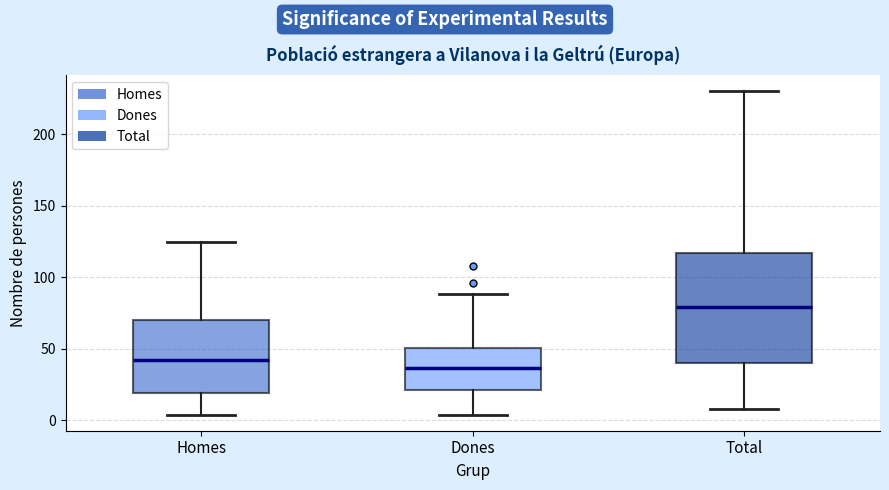

Reading left to right, read every box against the y-axis: the position of its median line, the range the box covers, and the ends of its whiskers. The values are not printed on the chart, so give them approximately, as read against the axis.

Homes: median 40, box 20 to 70, whiskers 5 to 125
Dones: median 35, box 20 to 50, whiskers 5 to 90
Total: median 80, box 40 to 115, whiskers 10 to 230